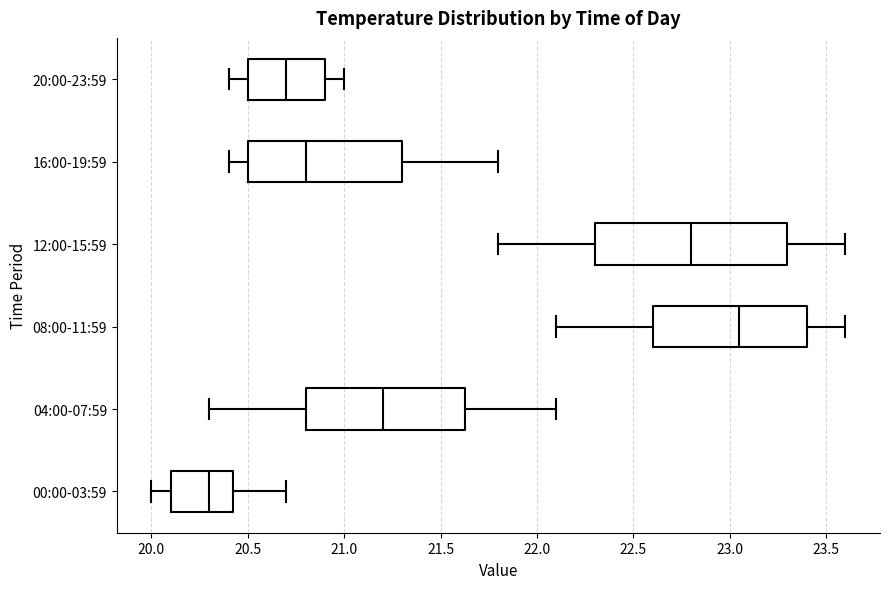

Reading bottom to top, read every box against the x-axis: the position of its median line, the range the box covers, and the ends of its whiskers. The values are not printed on the chart, so give them approximately, as read against the axis.

00:00-03:59: median 20.30, box 20.10 to 20.45, whiskers 20.00 to 20.70
04:00-07:59: median 21.20, box 20.80 to 21.65, whiskers 20.30 to 22.10
08:00-11:59: median 23.05, box 22.60 to 23.40, whiskers 22.10 to 23.60
12:00-15:59: median 22.80, box 22.30 to 23.30, whiskers 21.80 to 23.60
16:00-19:59: median 20.80, box 20.50 to 21.30, whiskers 20.40 to 21.80
20:00-23:59: median 20.70, box 20.50 to 20.90, whiskers 20.40 to 21.00